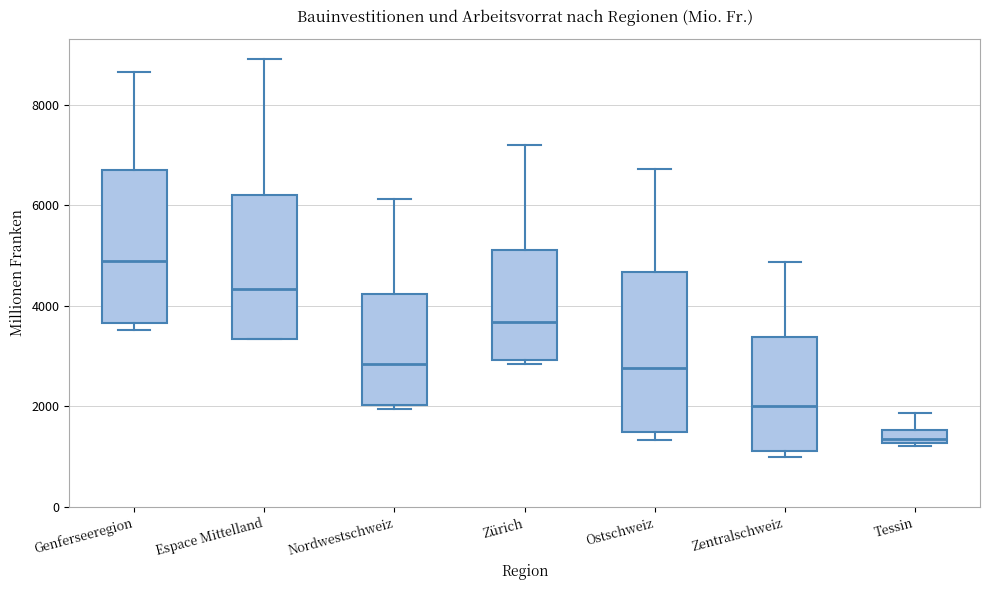

Which box has the lowest median line?

Tessin